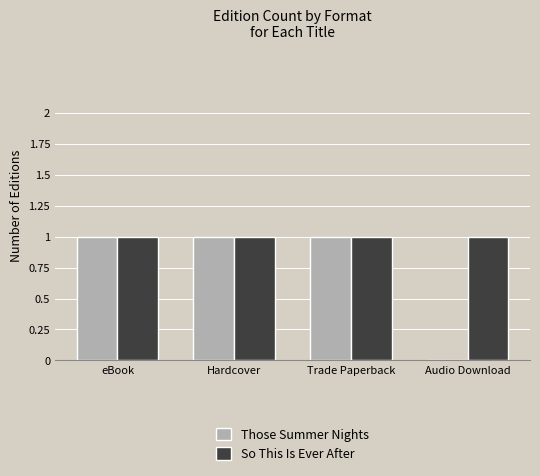

What is the sum of all So This Is Ever After values?

4